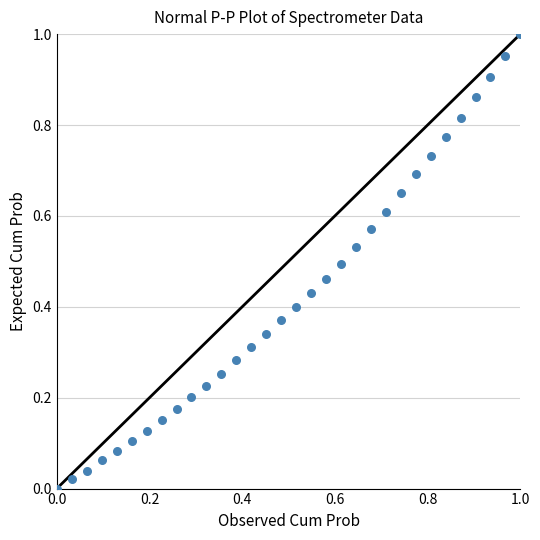

How many data points are displayed?

32